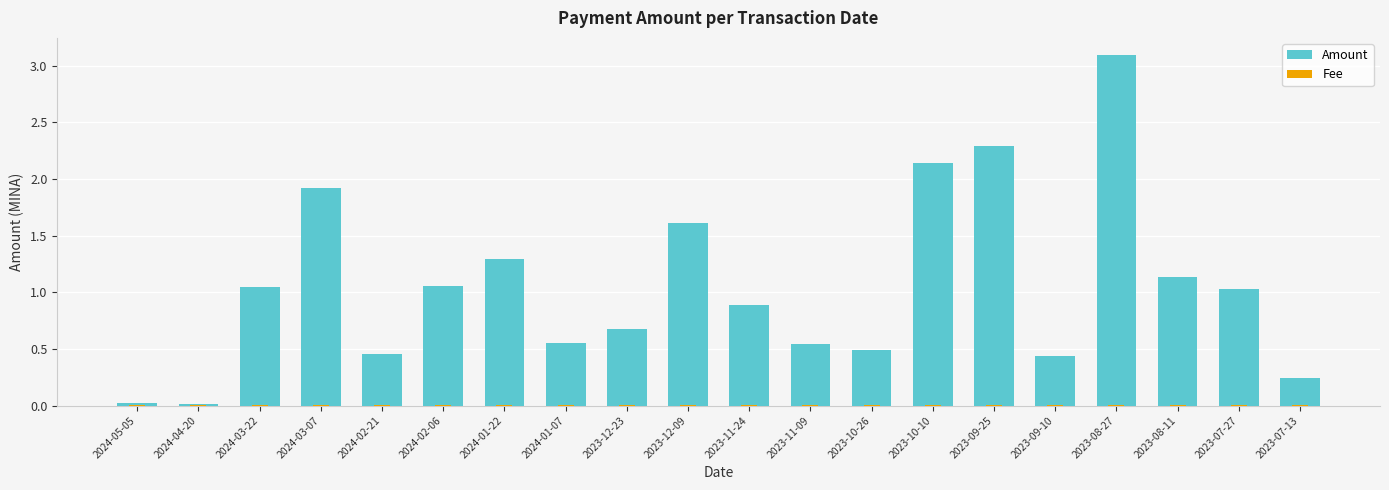

What is the value of the Amount bar at the 7th from the left?

1.3